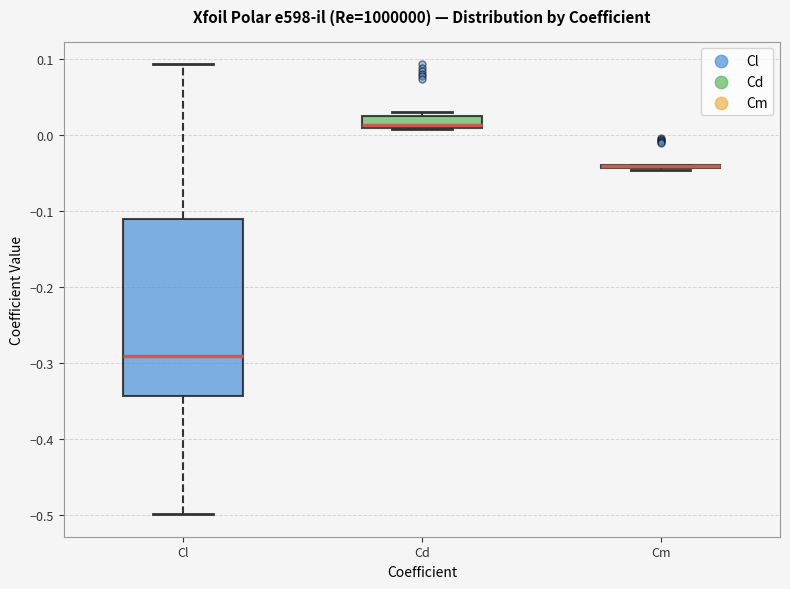

Comparing the boxes themselves (not the whiskers), which one is the tallest?

Cl